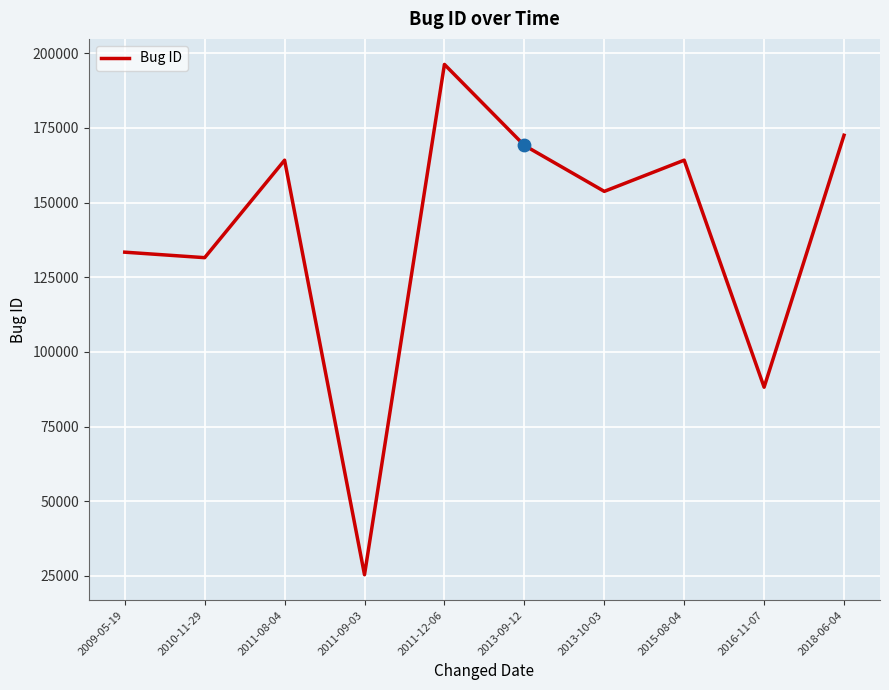

Which has a higher value, 2009-05-19 or 2018-06-04?

2018-06-04